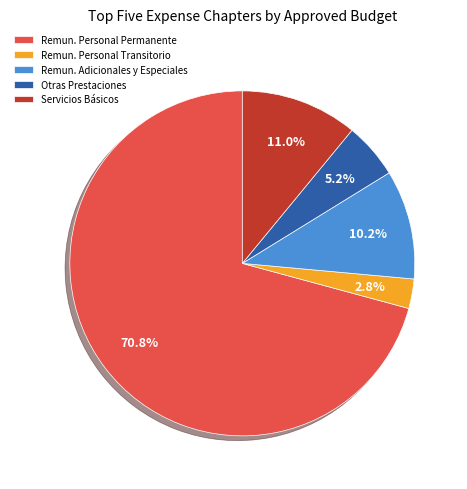

How many segments does this pie chart have?

5